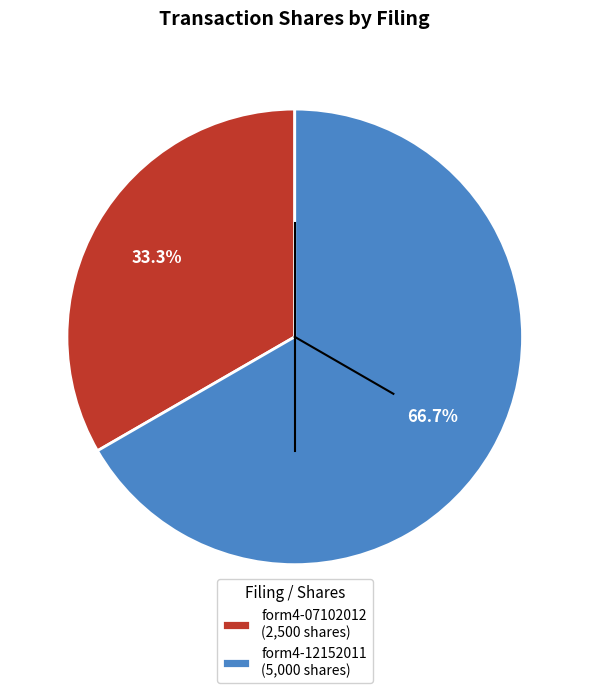

Which has a higher value, form4-07102012 (2,500 shares) or form4-12152011 (5,000 shares)?

form4-12152011 (5,000 shares)